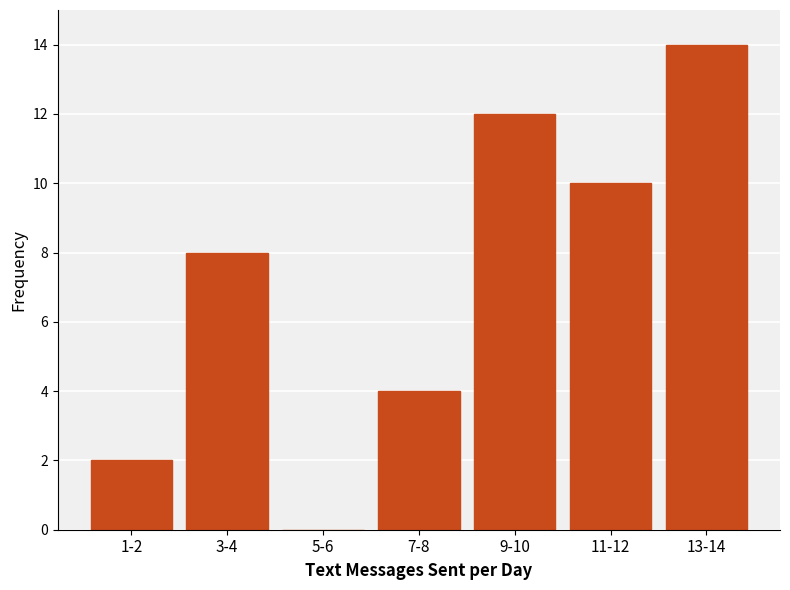

Reading left to right, list all the values displayed in this chart.

1-2=2	3-4=8	5-6=0	7-8=4	9-10=12	11-12=10	13-14=14